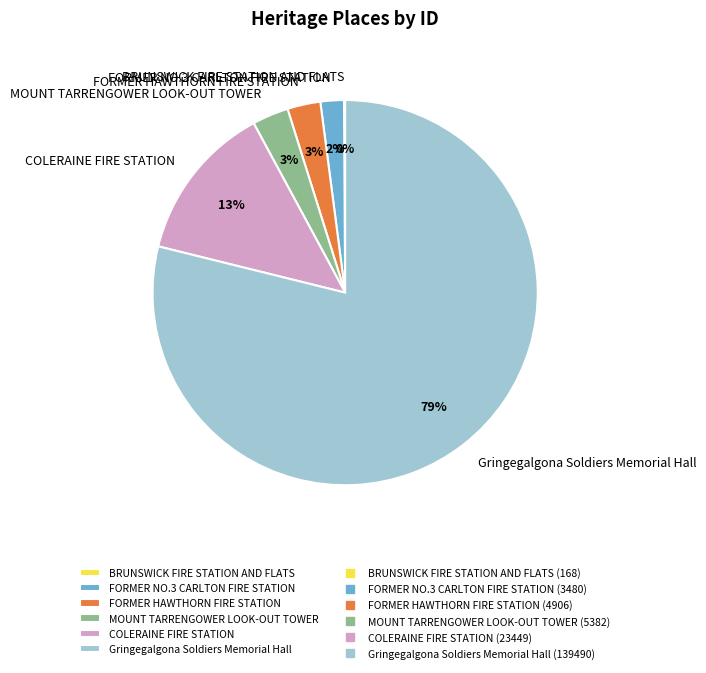

To the nearest percent, what is the difference between the largest and smallest slice percentages?

79%